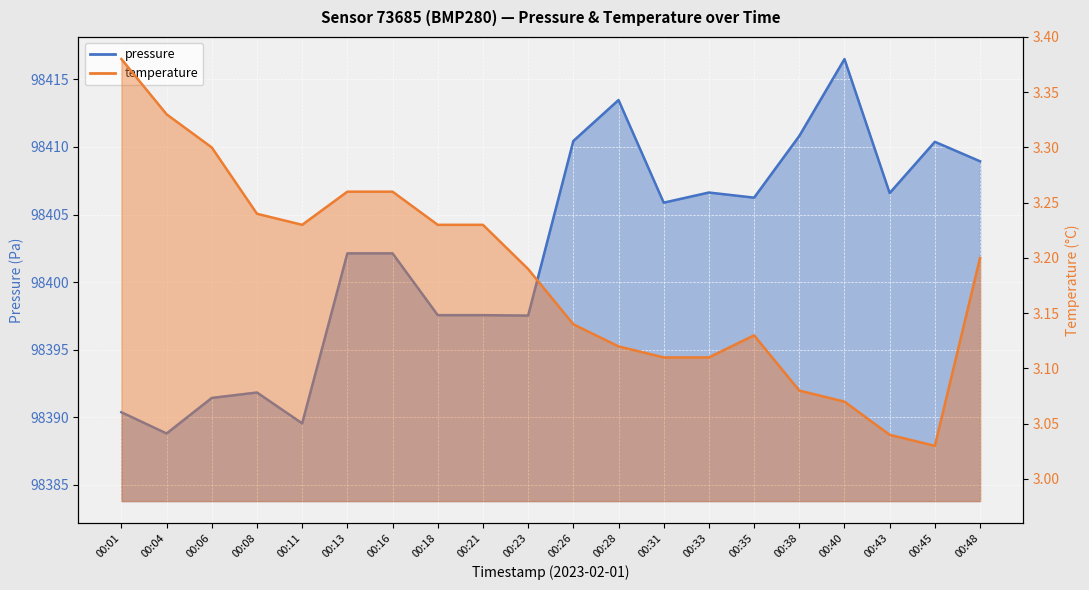

Between 00:11 and 00:13, which is larger?

00:13